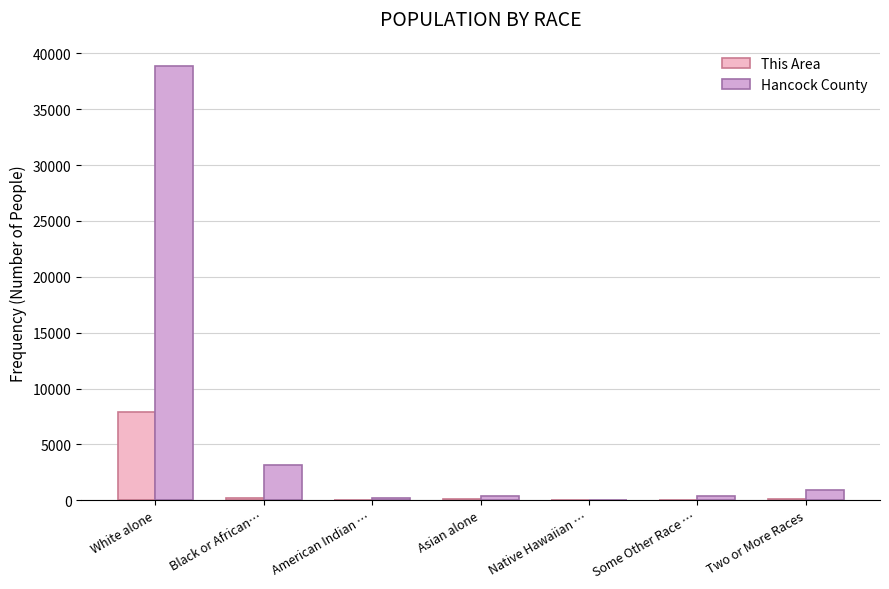

How many data points does each series have?

7